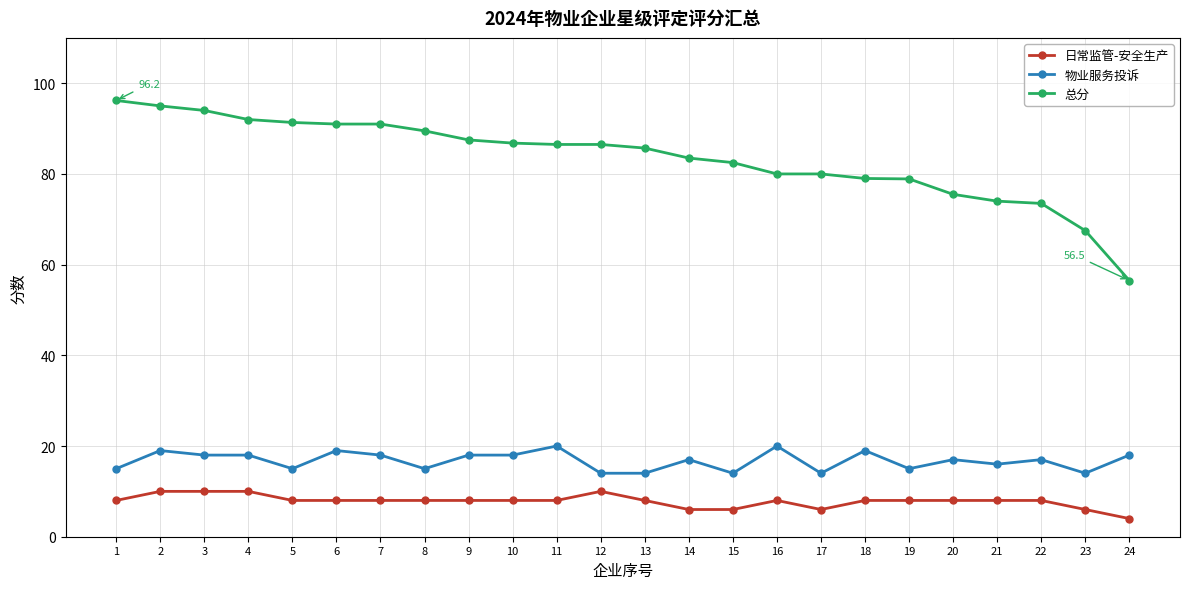

What is the difference between the 物业服务投诉 values at 8 and 14?

2.0